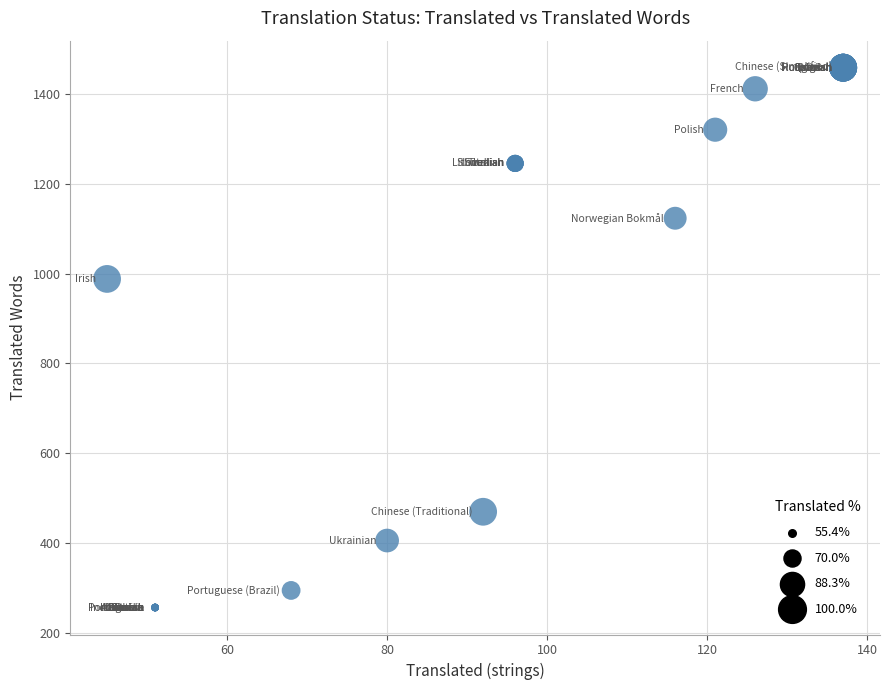

What Y value in the scatter plot is closest to 857?

988